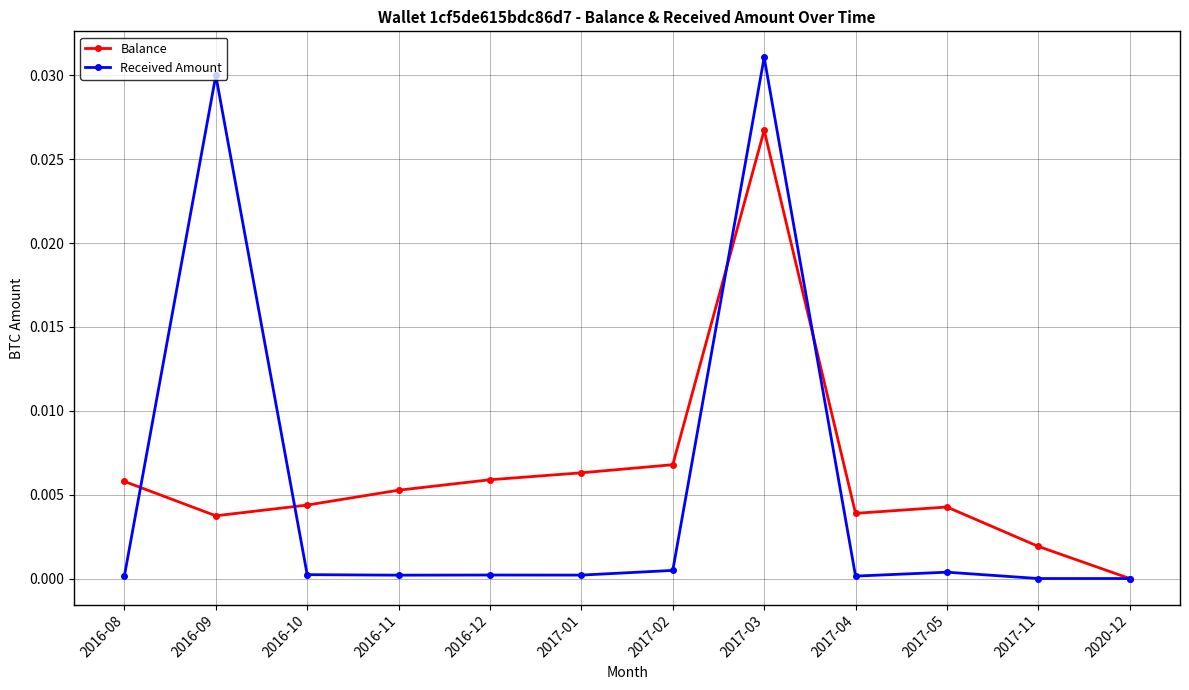

Rank the series by their maximum value, from highest to lowest.

Received Amount, Balance